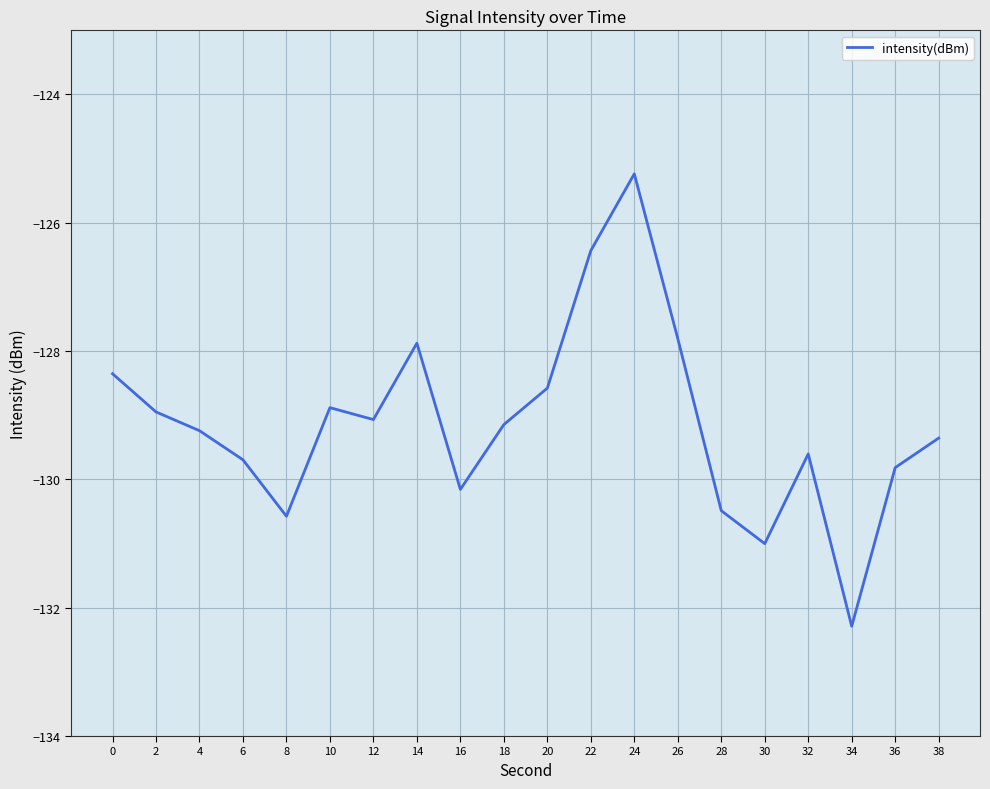

What is the difference between the maximum and minimum values?

7.1